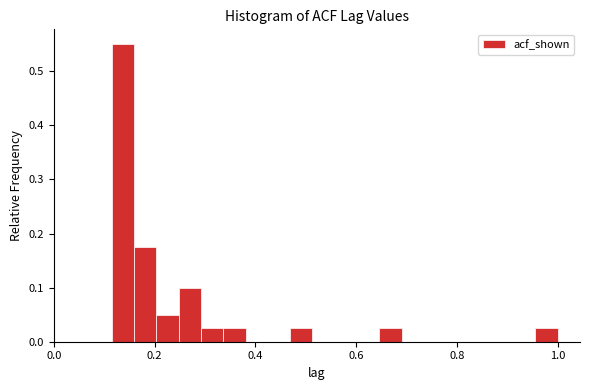

Read against the x-axis, roughly where is the centre of the tallest bar?

0.14